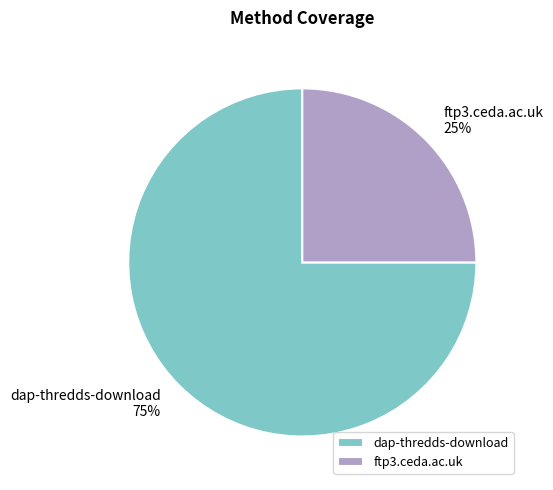

Is it true that ftp3.ceda.ac.uk is 25% of the pie?

True